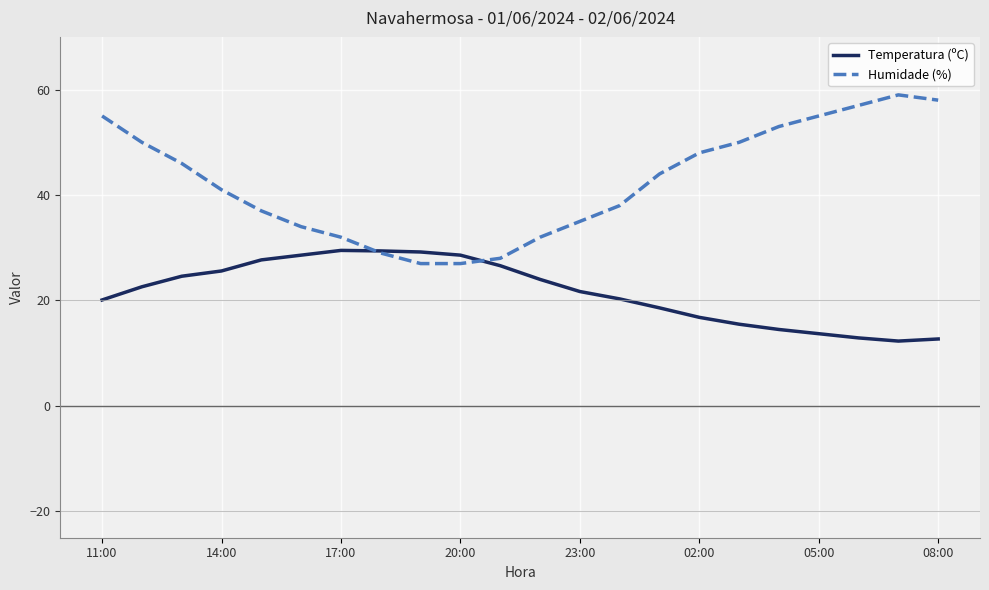

Which series has the widest spread of values?

Humidade (%)